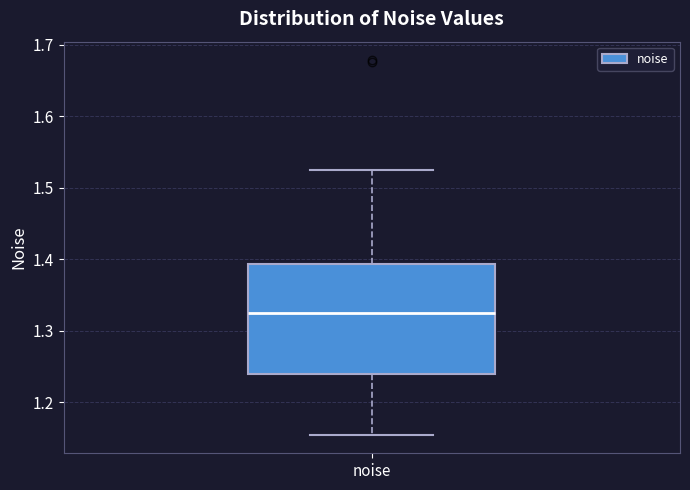

Read this box plot against the y-axis: the position of the median line, the range covered by the box, and the ends of both whiskers. The values are not printed on the chart, so give them approximately, as read against the axis.

median 1.32, box 1.24 to 1.39, whiskers 1.15 to 1.52